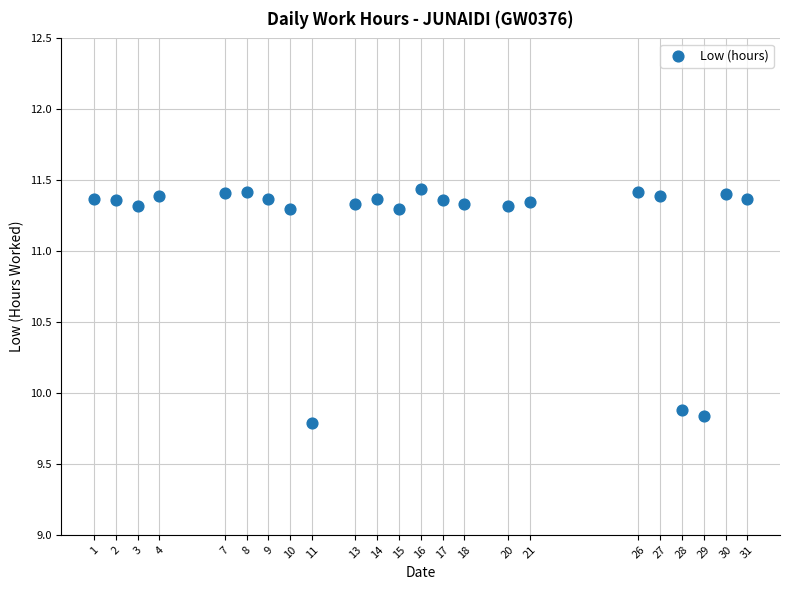

What Y value in the scatter plot is closest to 10?

9.9